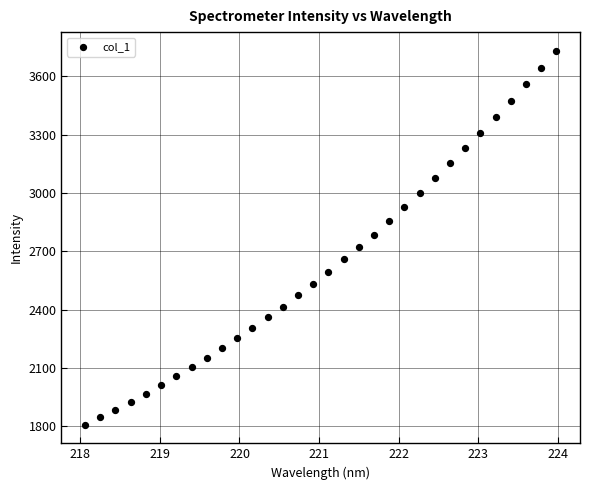

What is the range of X values (max minus min)?

5.9